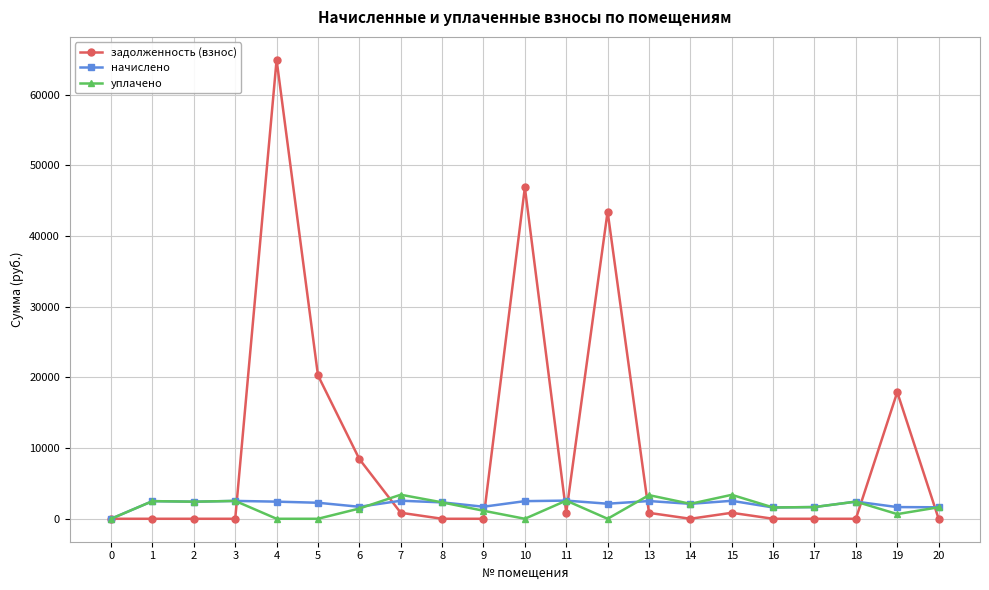

Which series changed the most between 5 and 11?

задолженность (взнос)